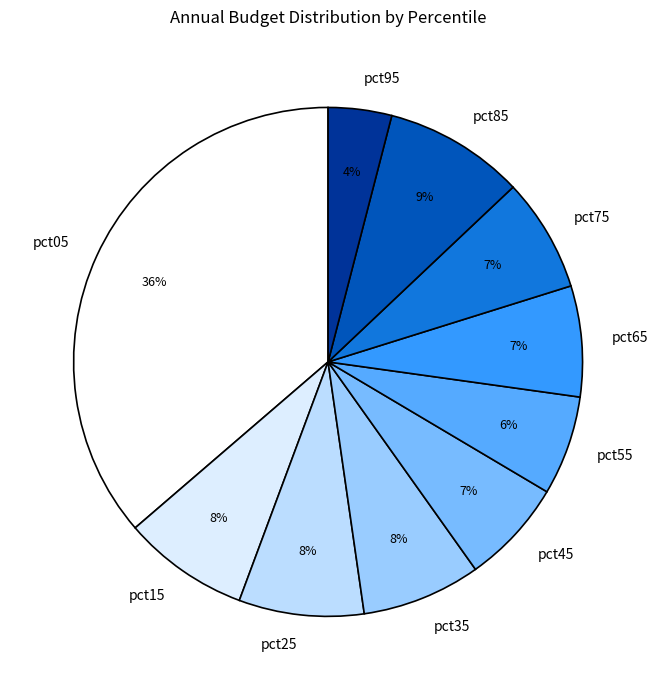

Is it true that pct95 is 4% of the pie?

True